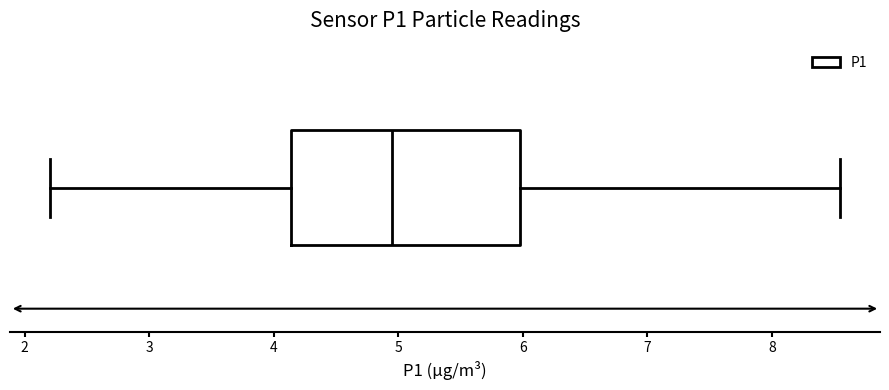

Transcribe this box plot: give where the median line is, the range the box spans, and where the two whiskers end, as read against the x-axis. The values are not printed on the chart, so give them approximately, as read against the axis.

median 5.0, box 4.1 to 6.0, whiskers 2.2 to 8.6